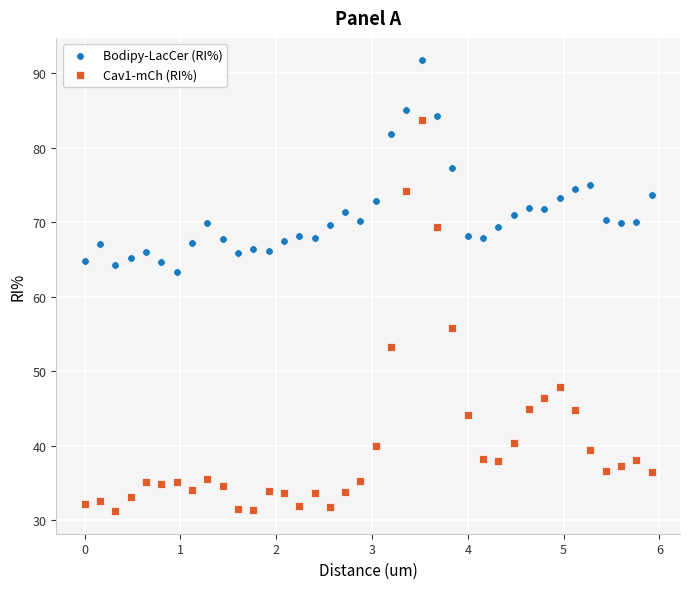

Which series reaches the minimum Y coordinate?

Cav1-mCh (RI%)